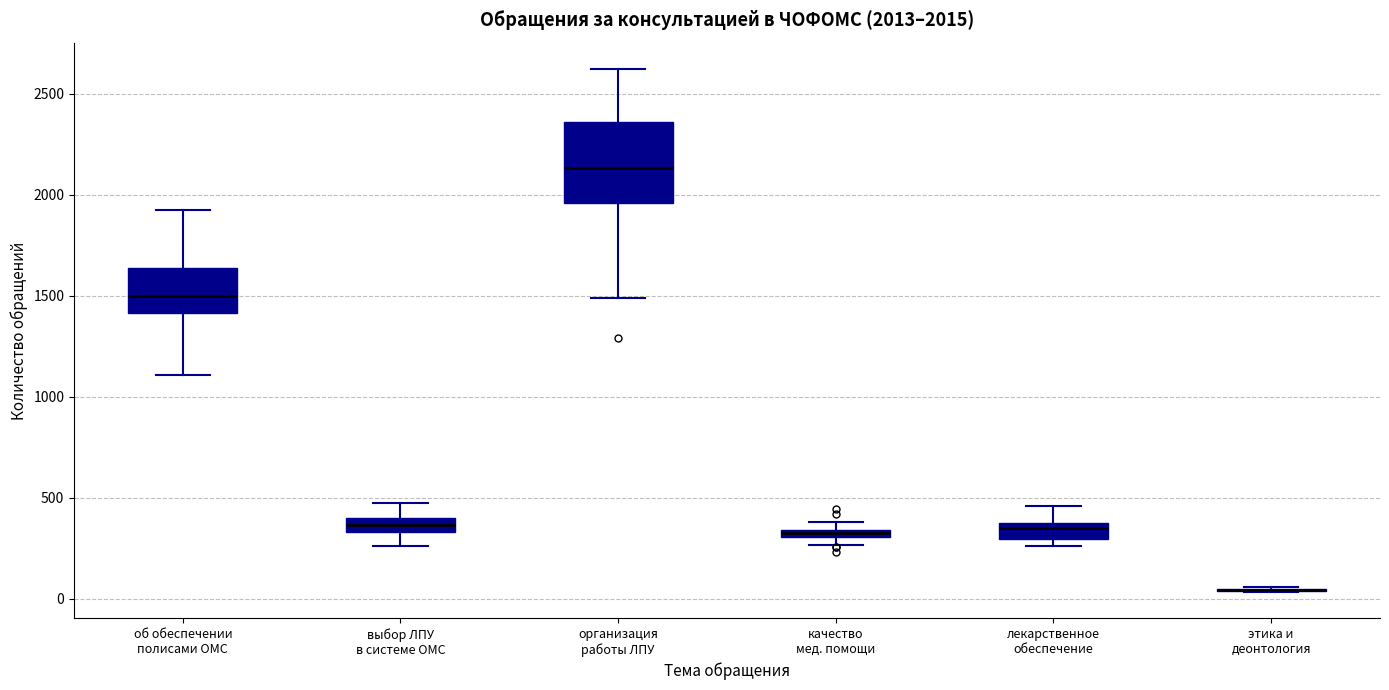

Which box is the tallest, from its lower edge to its upper edge?

организация работы ЛПУ